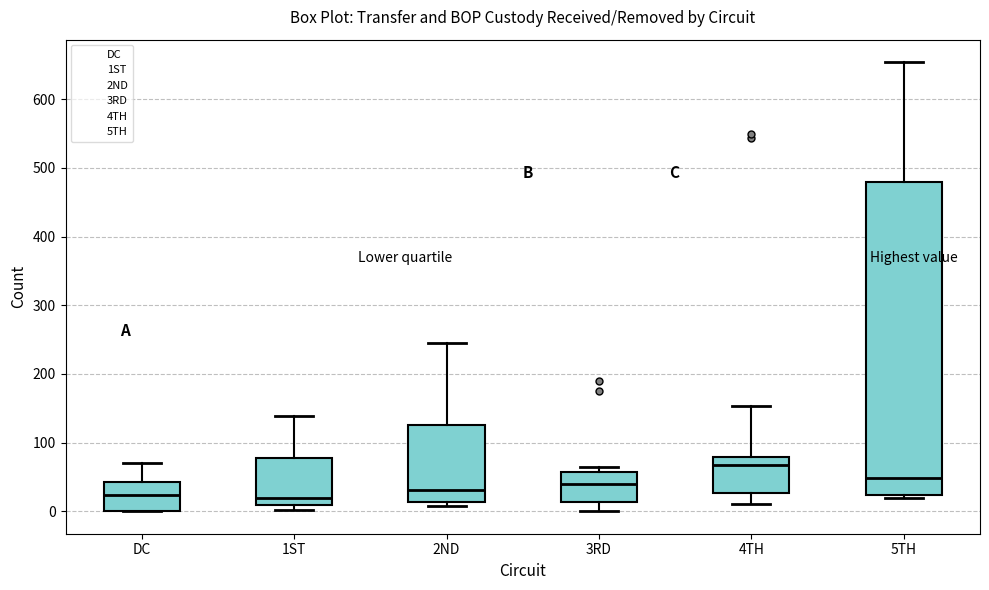

Which box is the tallest, from its lower edge to its upper edge?

5TH